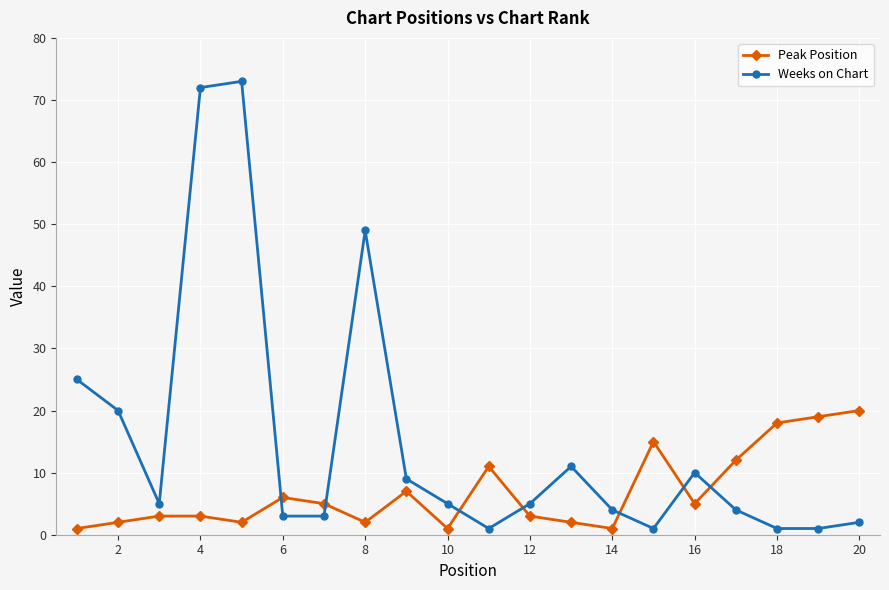

Which series has the largest total across all categories?

Weeks on Chart